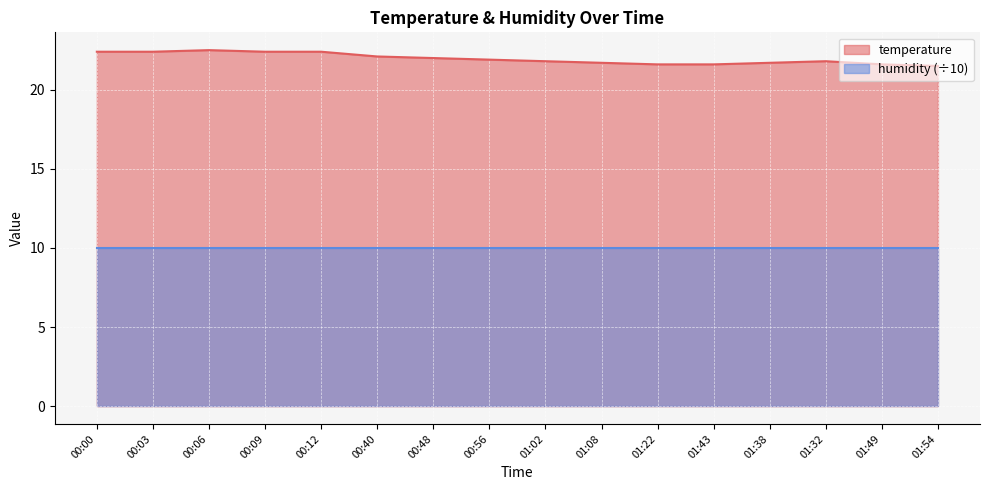

What is the sum of the values at 00:06 and 01:38?

44.2